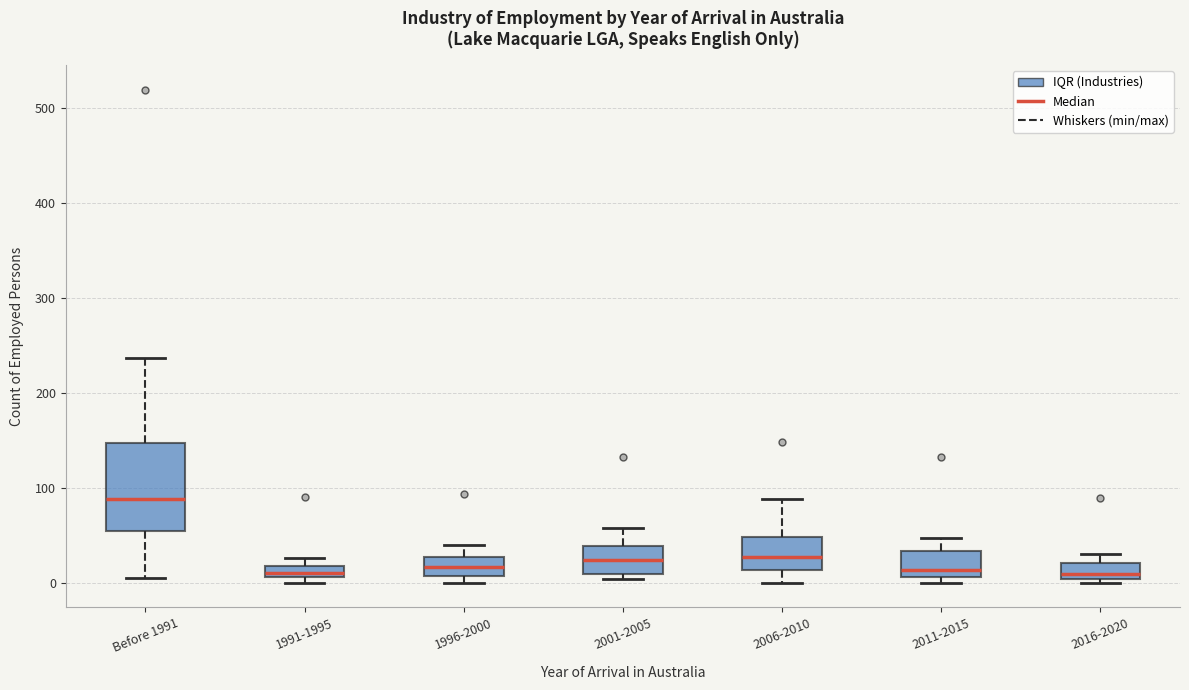

Which box is the tallest, from its lower edge to its upper edge?

Before 1991